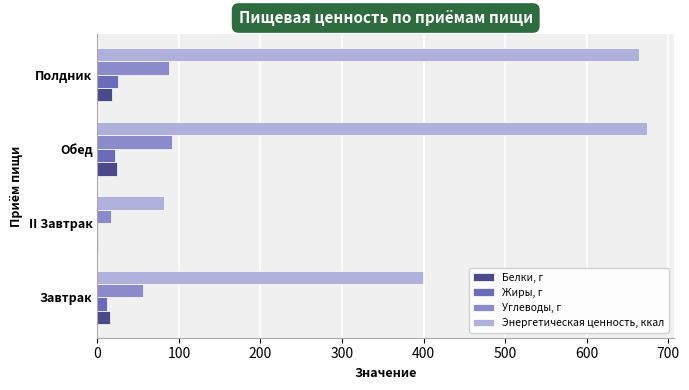

Which series has the largest total across all categories?

Энергетическая ценность, ккал